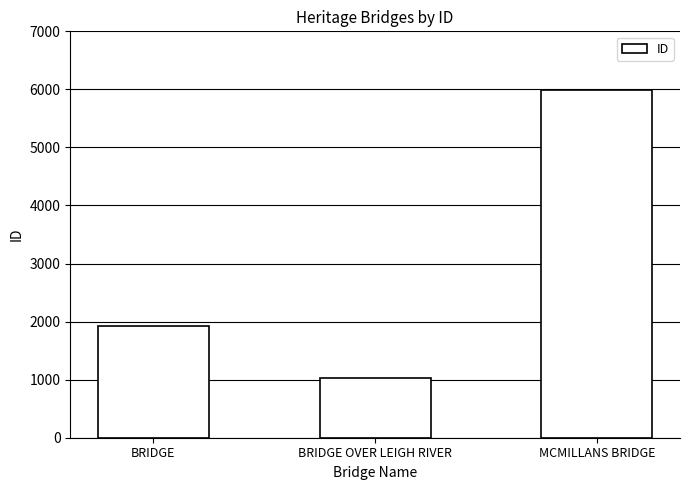

List the labels in order of value, largest first.

MCMILLANS BRIDGE, BRIDGE, BRIDGE OVER LEIGH RIVER